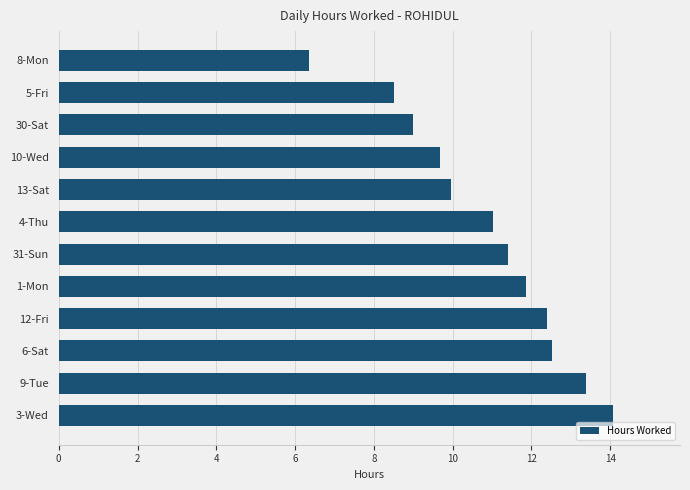

Is it true that the value at 13-Sat is 13.1?

False